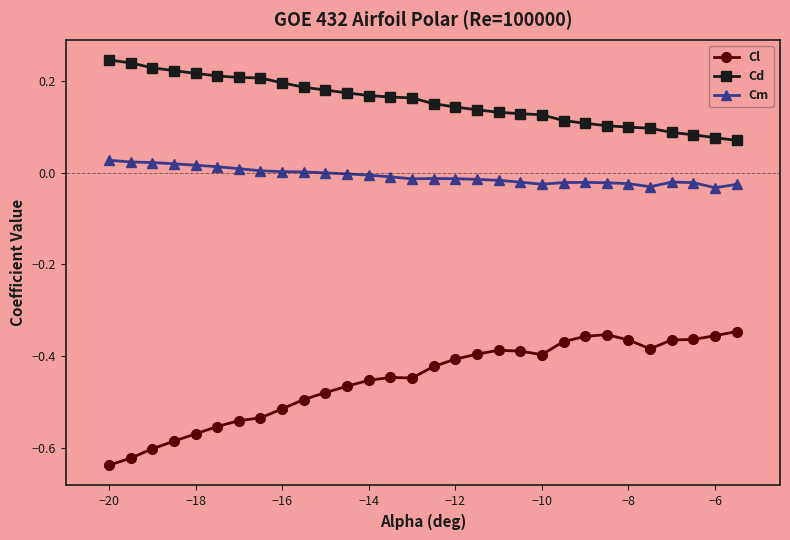

How many distinct data groups are displayed?

3